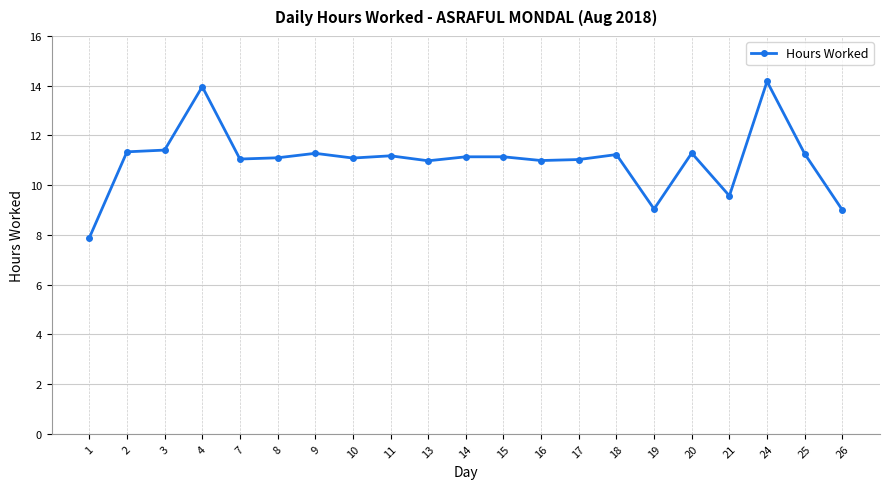

True or false: the data shows 18.5 at 18.

False